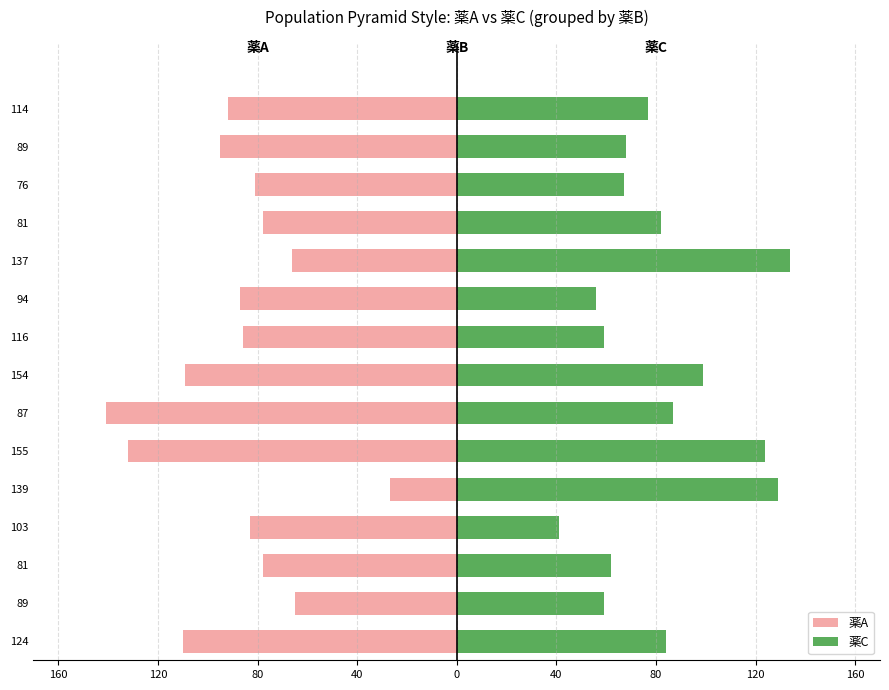

Reading left to right, transcribe all the data shown in this chart.

薬A: -110	-65	-78	-83	-27	-132	-141	-109	-86	-87	-66	-78	-81	-95	-92
薬C: 84	59	62	41	129	124	87	99	59	56	134	82	67	68	77